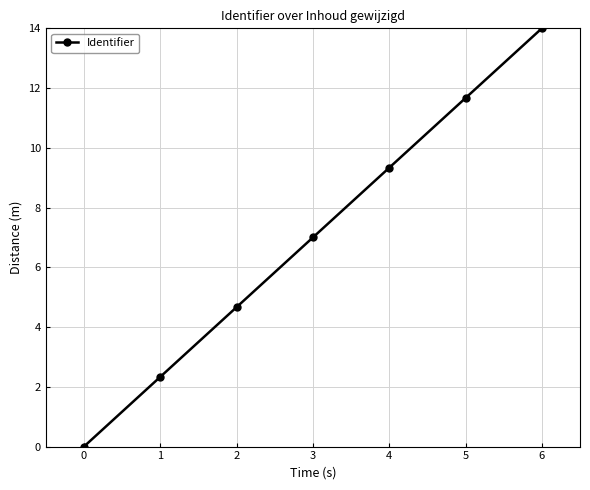

Is this an area chart (filled region under the line)?

No